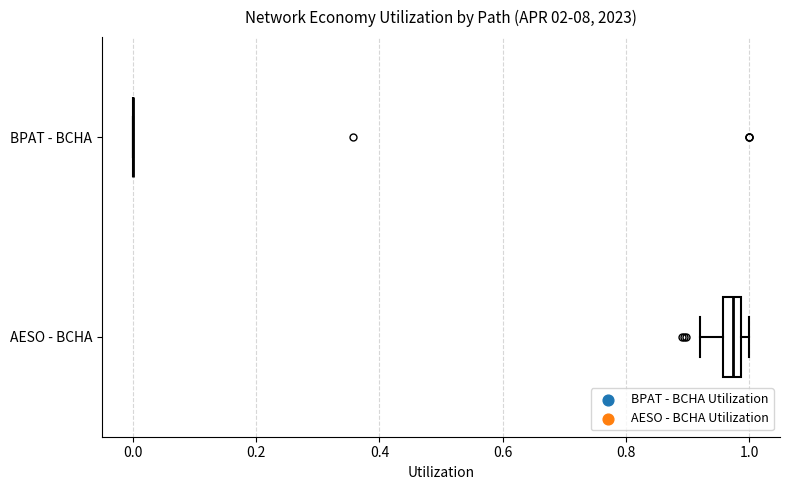

Which box is the widest, from its left edge to its right edge?

AESO - BCHA